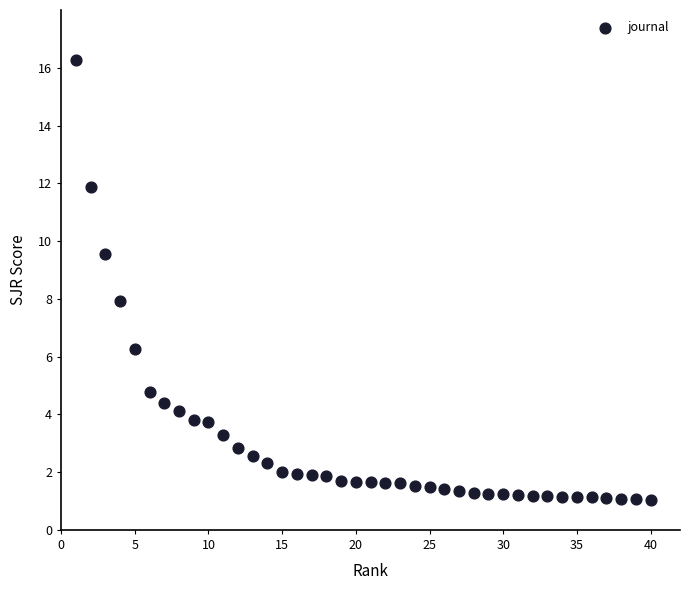

What is the range of X values (max minus min)?

39.0